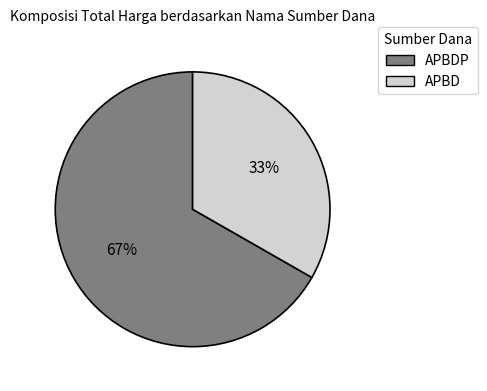

How many slices are in this pie chart?

2